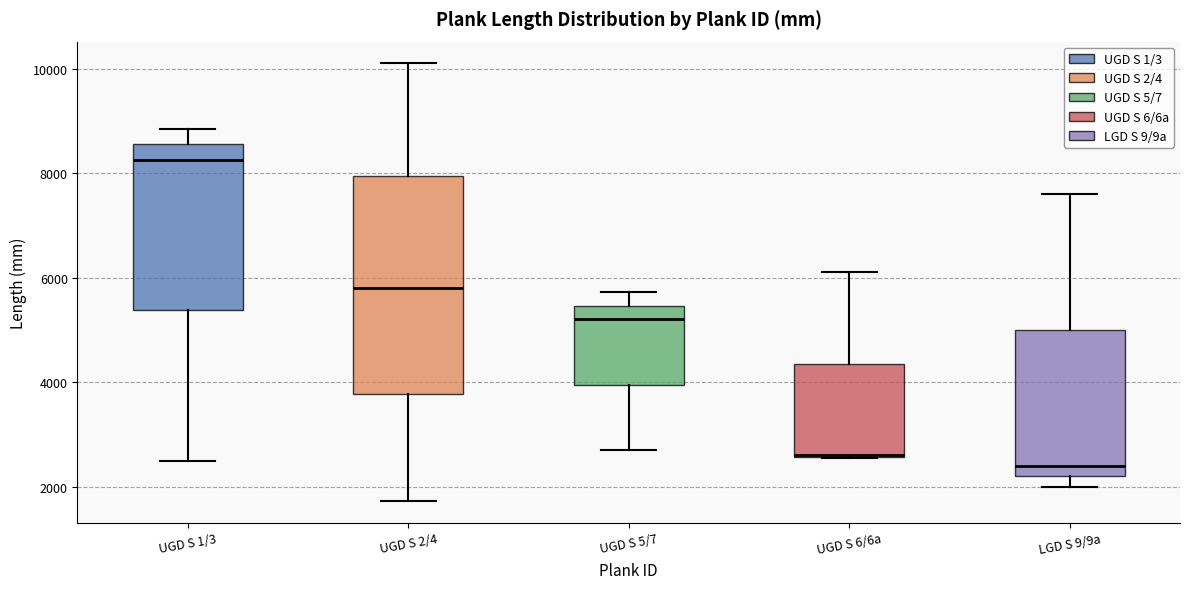

Reading left to right, transcribe this box plot: for each box, give where its median line is, the range the box spans, and where its two whiskers end, as read against the y-axis. The values are not printed on the chart, so give them approximately, as read against the axis.

UGD S 1/3: median 8200, box 5400 to 8600, whiskers 2600 to 8800
UGD S 2/4: median 5800, box 3800 to 8000, whiskers 1800 to 10200
UGD S 5/7: median 5200, box 4000 to 5400, whiskers 2800 to 5800
UGD S 6/6a: median 2600 (drawn on the box's lower edge), box 2600 to 4400, whiskers 2600 to 6200
LGD S 9/9a: median 2400, box 2200 to 5000, whiskers 2000 to 7600